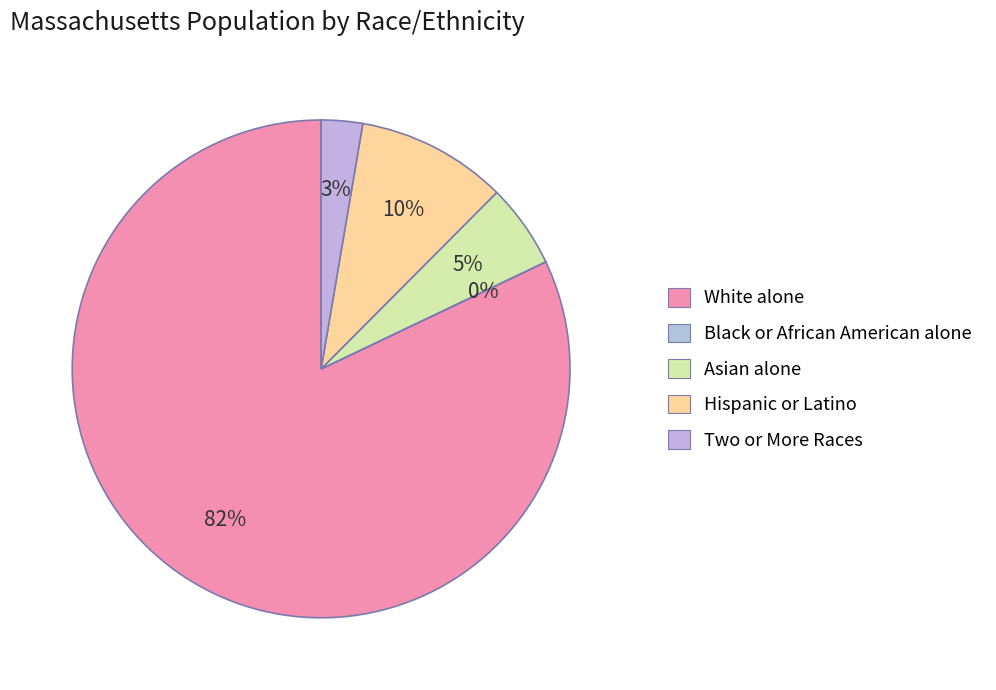

What percentage is NOT represented by Asian alone?

94.5%